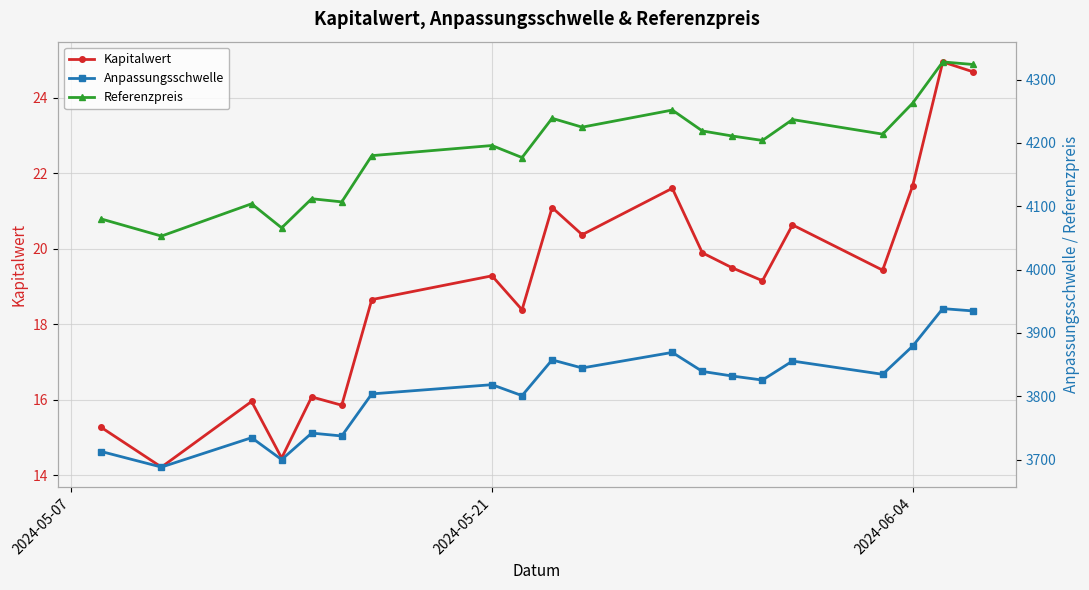

Is this an area chart (filled region under the line)?

No